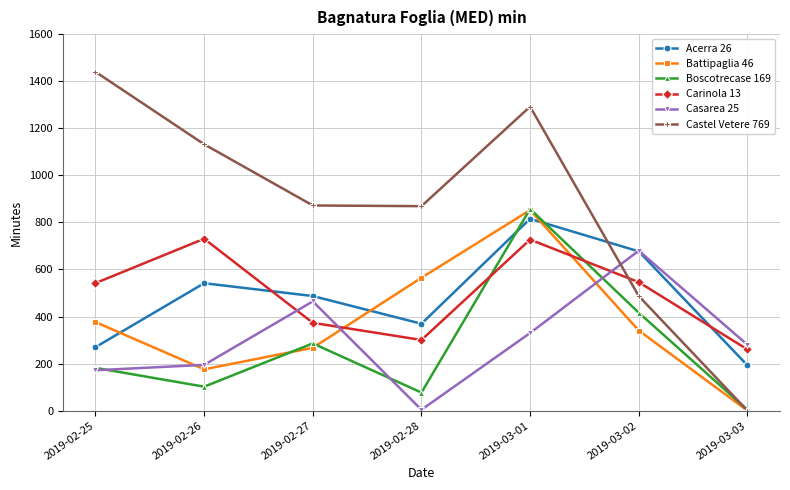

What is the sum of all Acerra 26 values?

3352.0